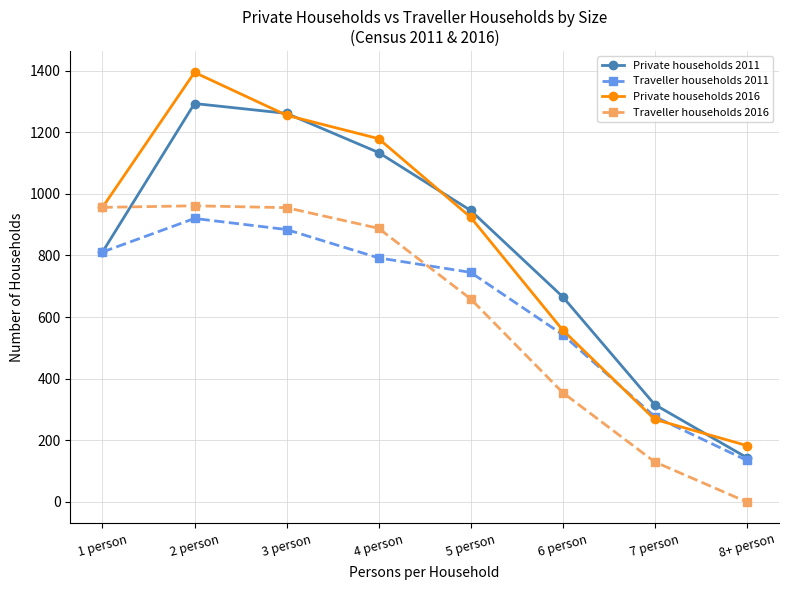

Which series has the largest range (max minus min)?

Private households 2016